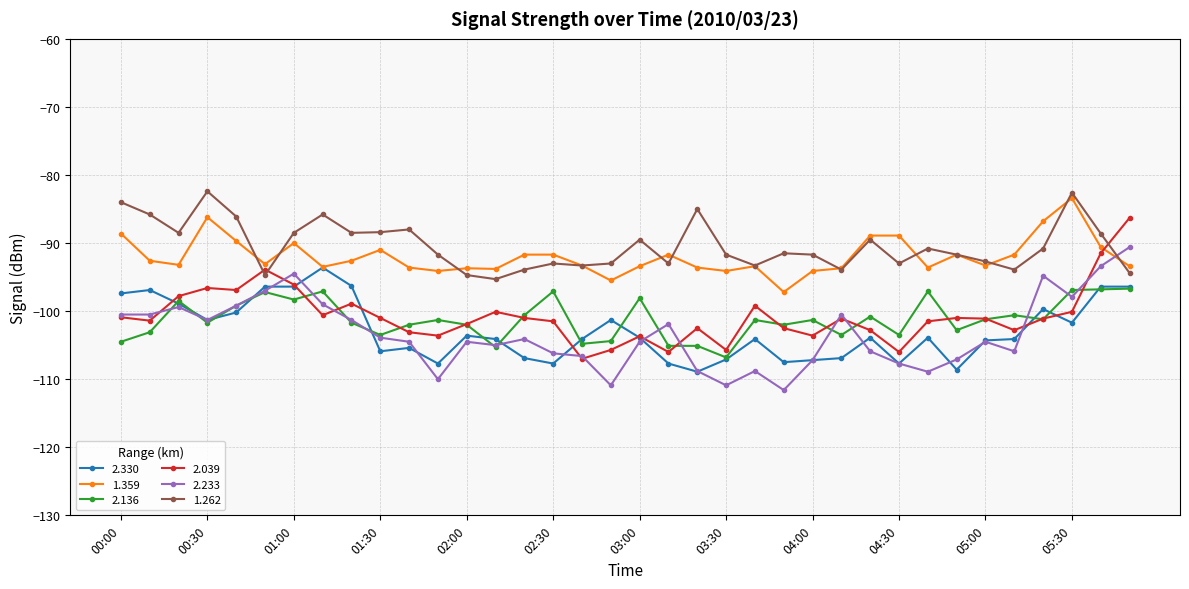

List the series in order of their peak value, highest first.

1.262, 1.359, 2.039, 2.233, 2.330, 2.136